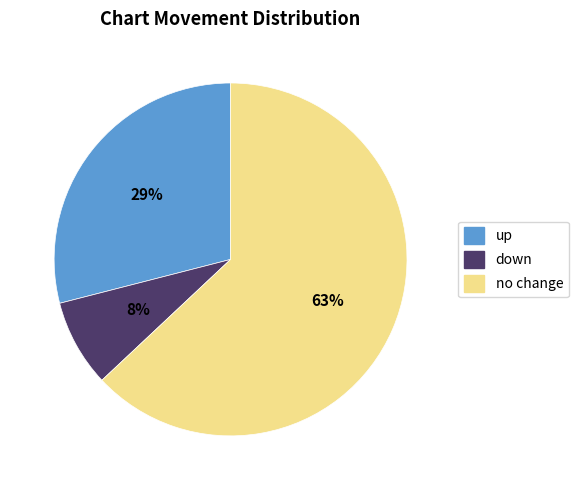

Is there any slice that represents more than half of the pie?

Yes